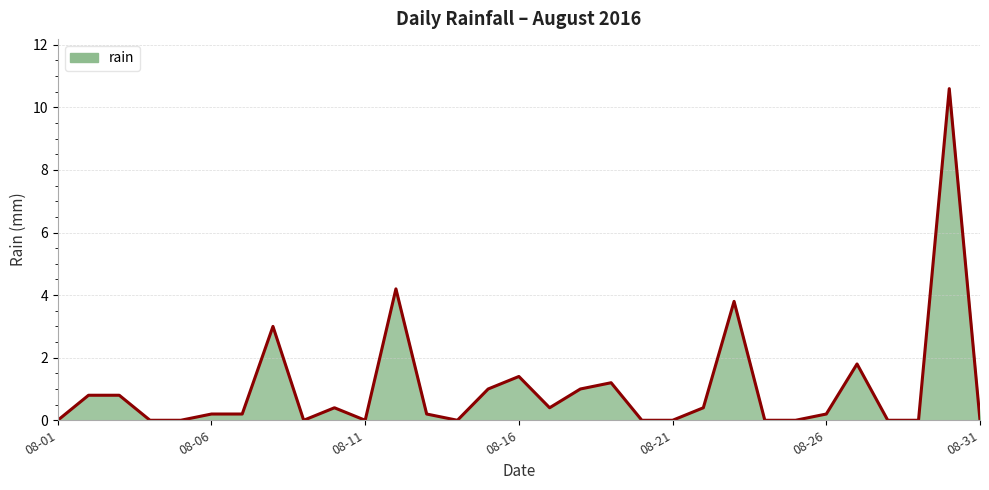

Does the chart display data point markers on the line(s)?

No